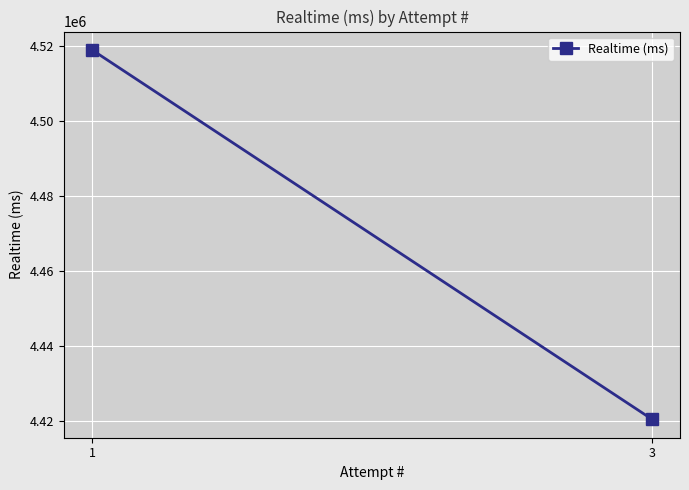

List the labels in order of value, smallest first.

3, 1